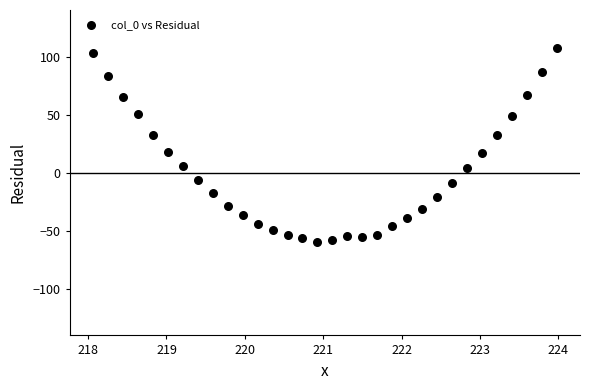

What is the range of X values (max minus min)?

5.9